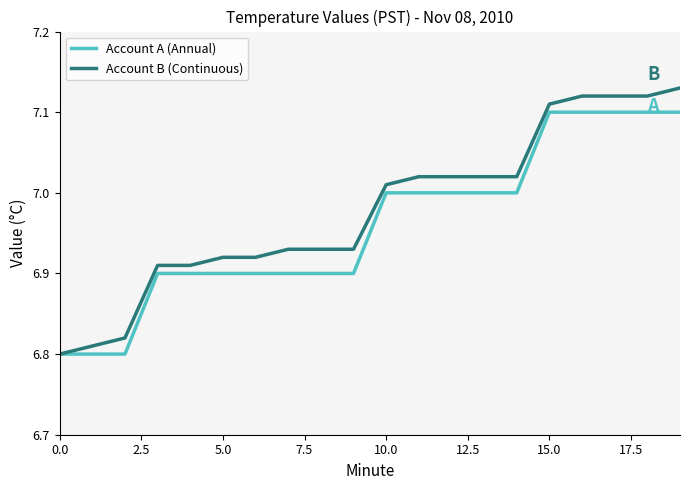

Which series has the largest total across all categories?

Account B (Continuous)